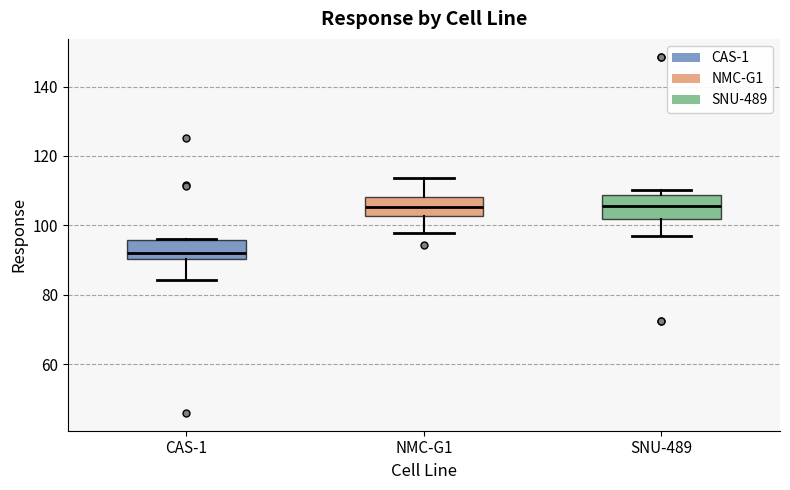

Which box's median line is the lowest?

CAS-1